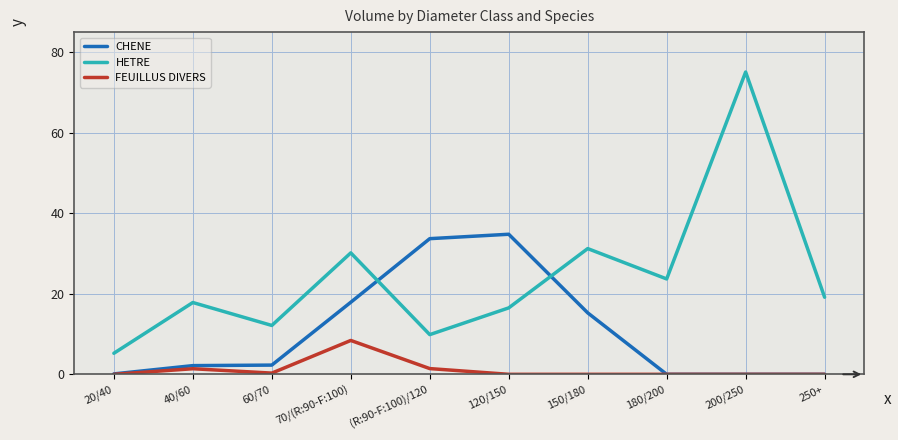

What is the highest value of the FEUILLUS DIVERS series?

8.4